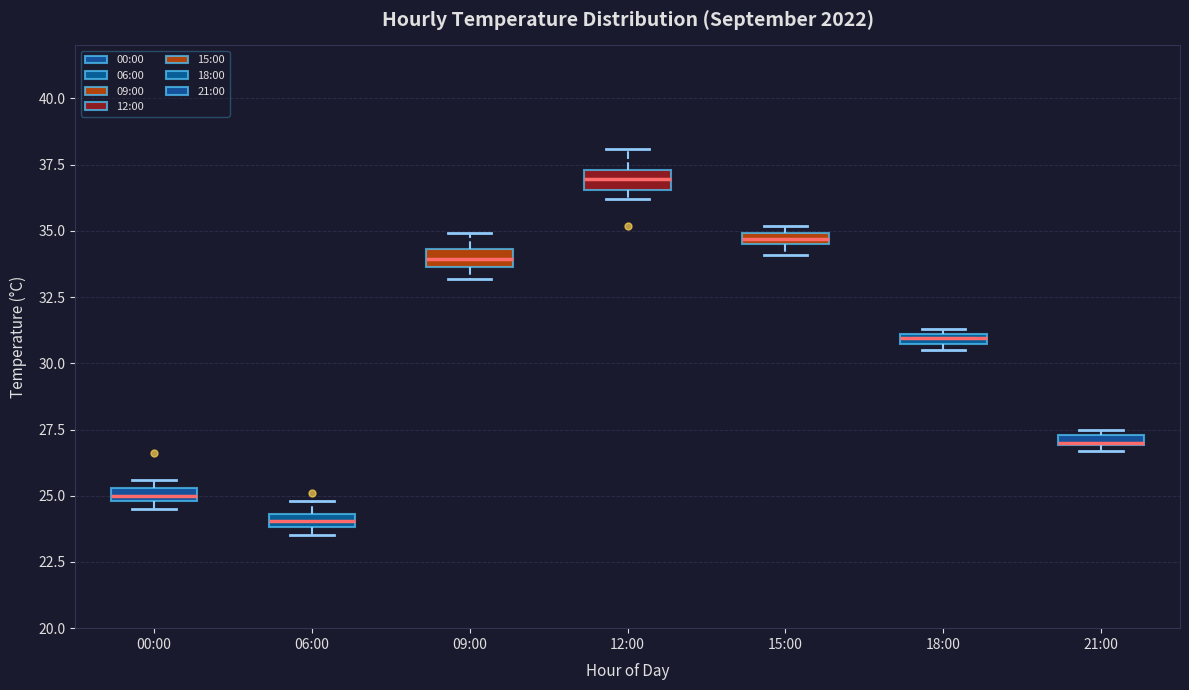

Where is the lower edge of the box for 09:00 on the y-axis? The values are not printed on the chart, so give them approximately, as read against the axis.

33.5